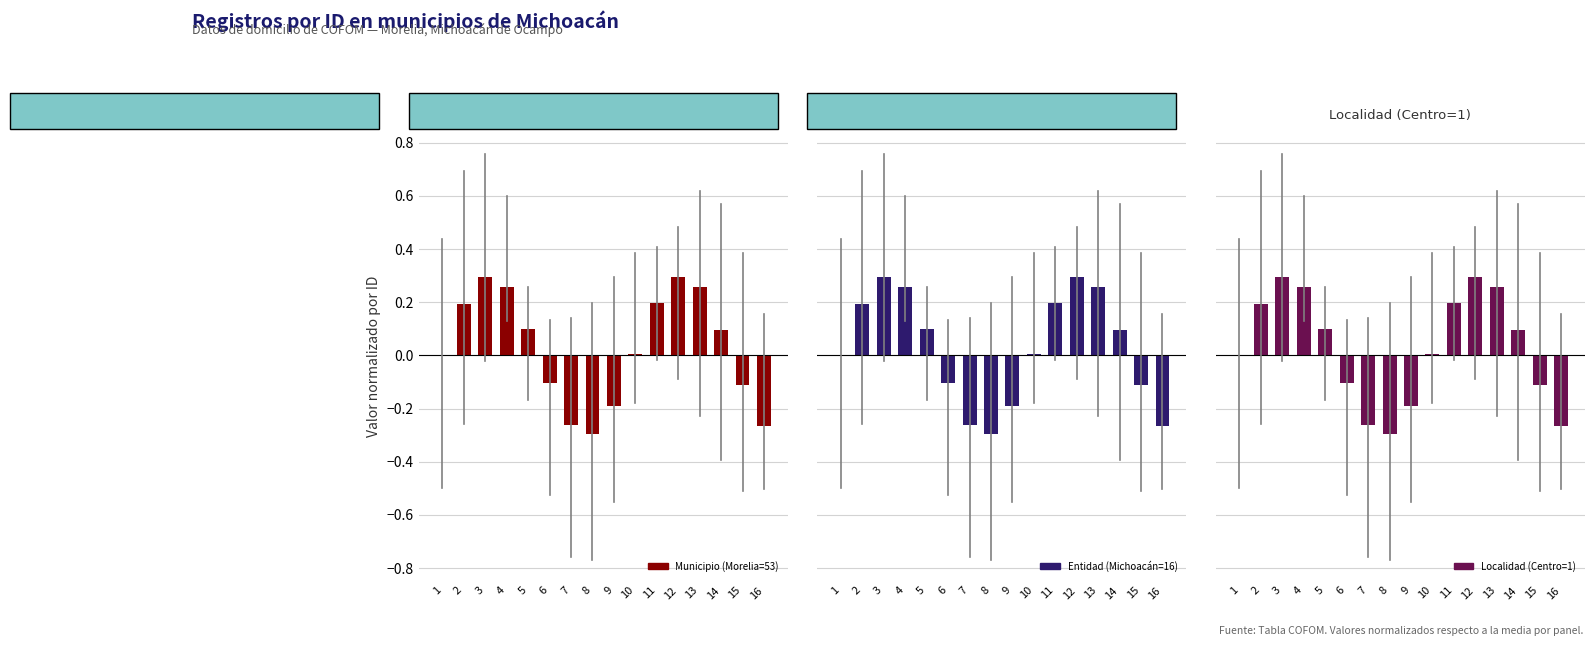

What is the difference between the second highest and second lowest values in the Municipio (Morelia=53) series?

0.6